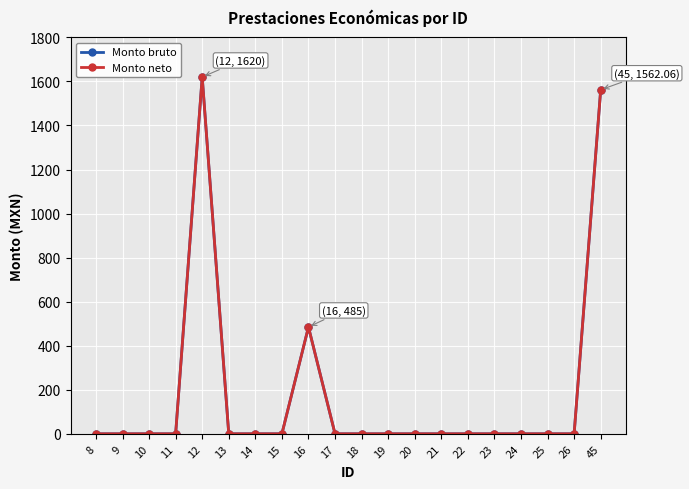

Does the chart have visible grid lines?

Yes